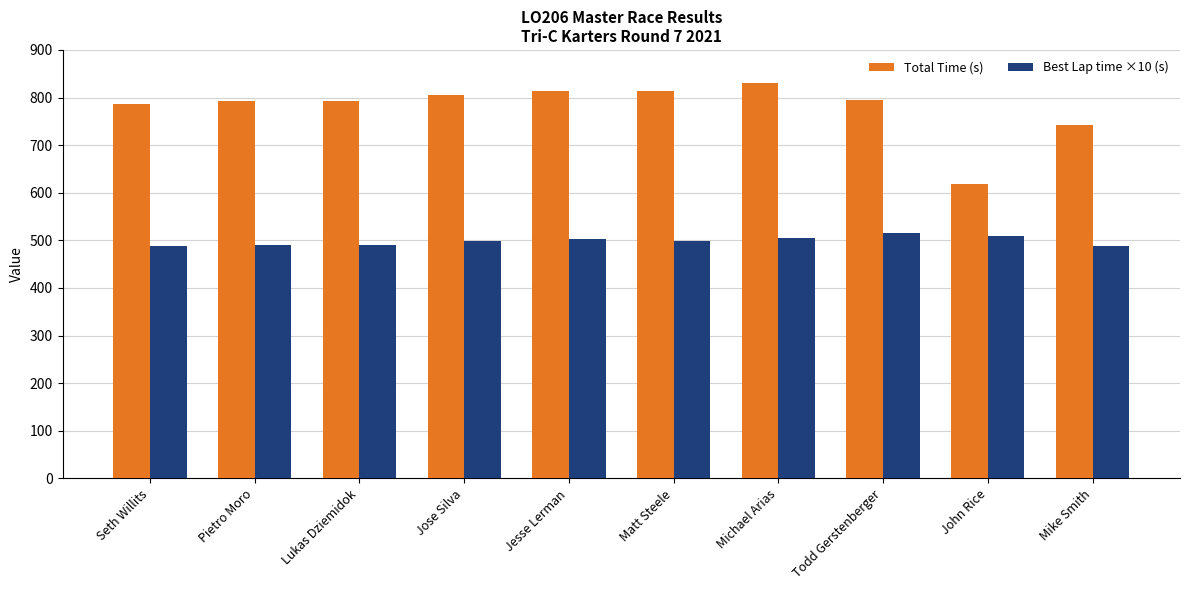

What is the total value across all series at Jesse Lerman?

1316.5